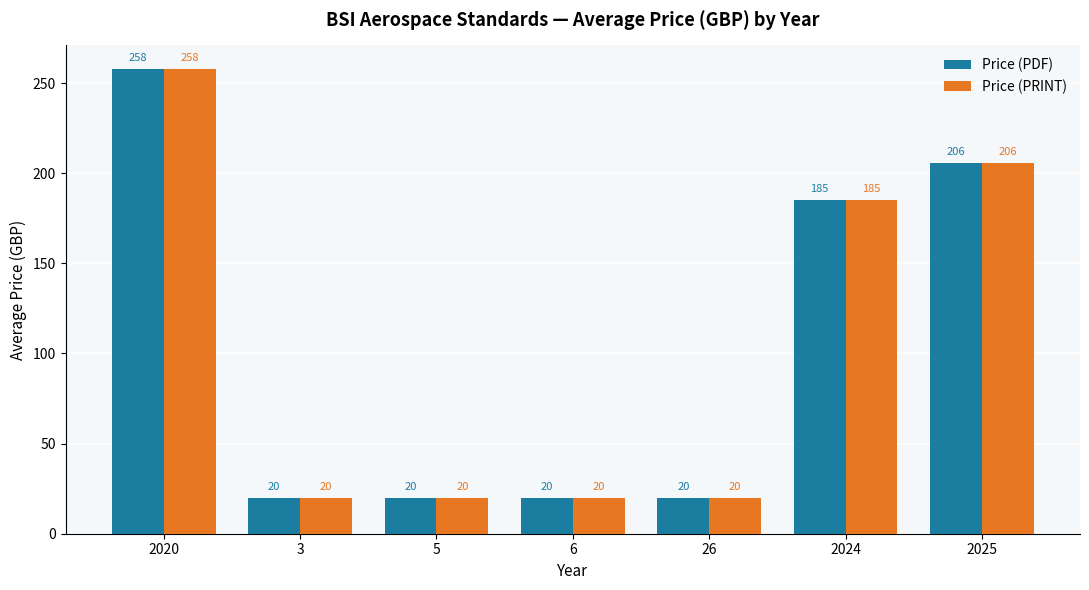

At which category is the sum across all series the highest?

2020